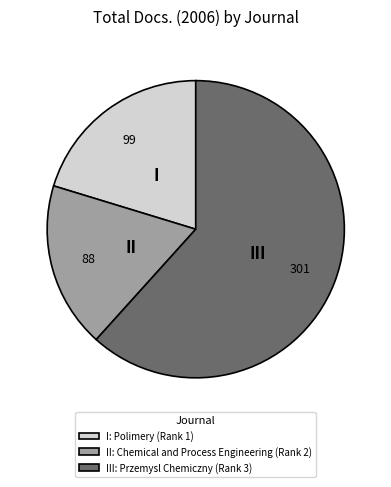

How many slices are in this pie chart?

3